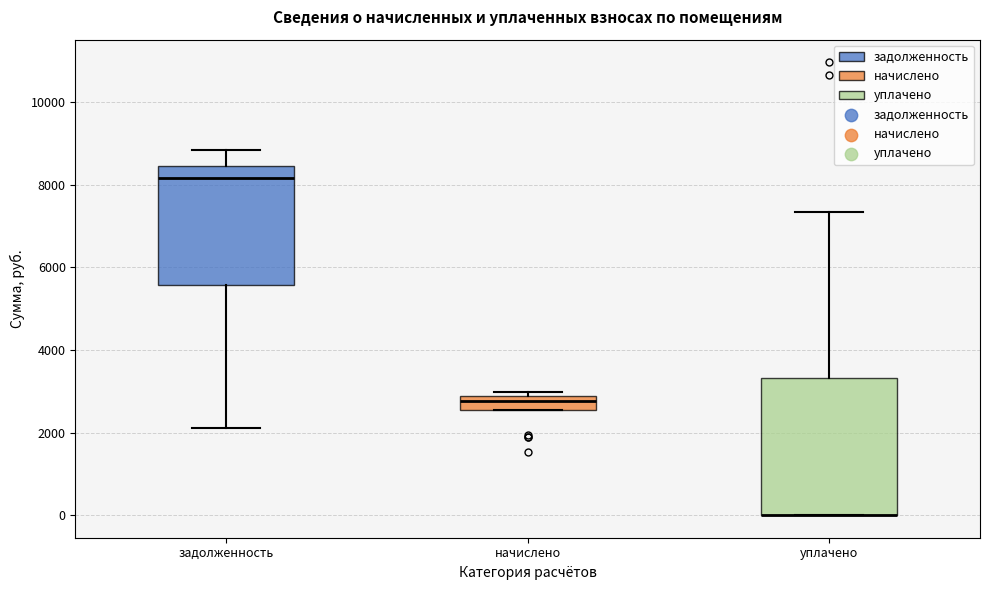

Where is the lower edge of the box for задолженность on the y-axis? The values are not printed on the chart, so give them approximately, as read against the axis.

5600